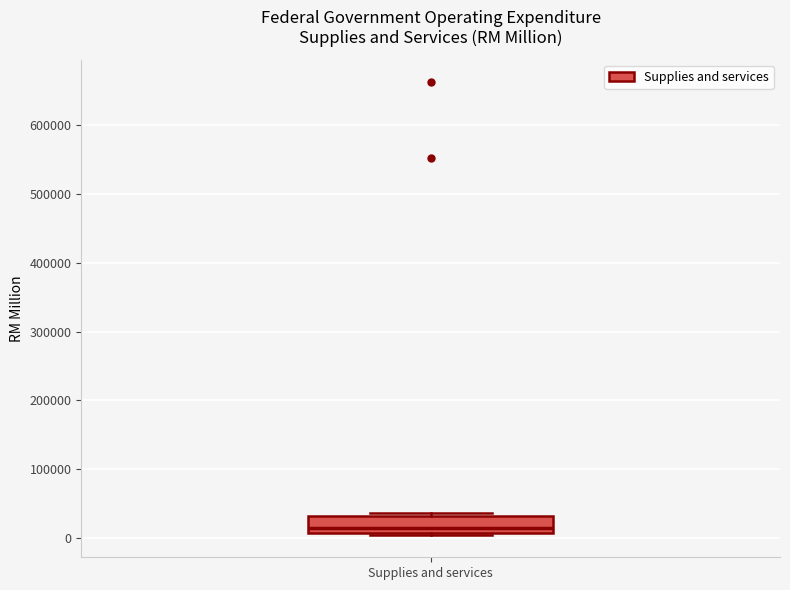

Read this box plot against the y-axis: the position of the median line, the range covered by the box, and the ends of both whiskers. The values are not printed on the chart, so give them approximately, as read against the axis.

median 10000 (just above the box's lower edge), box 10000 to 30000, whiskers 0 to 40000